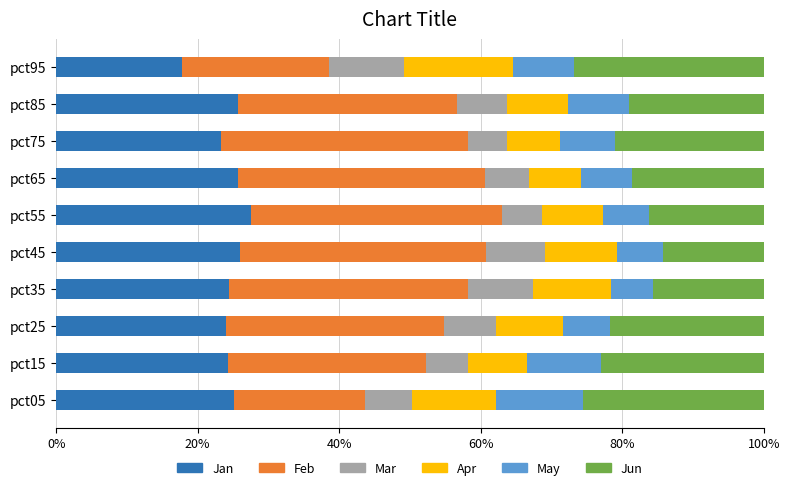

What is the difference between the second highest and minimum values in the Jan series?

8.2